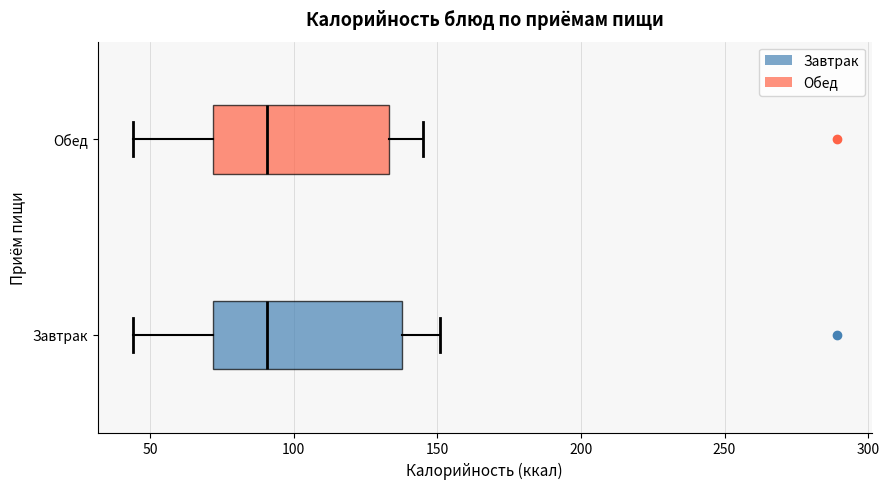

Where does the left whisker of the box for Обед end on the x-axis? The values are not printed on the chart, so give them approximately, as read against the axis.

45